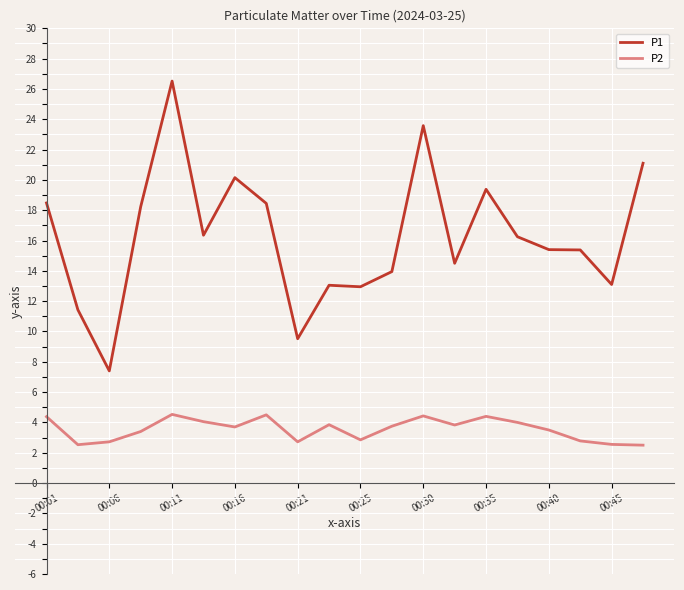

What is the minimum value for P2?

2.5